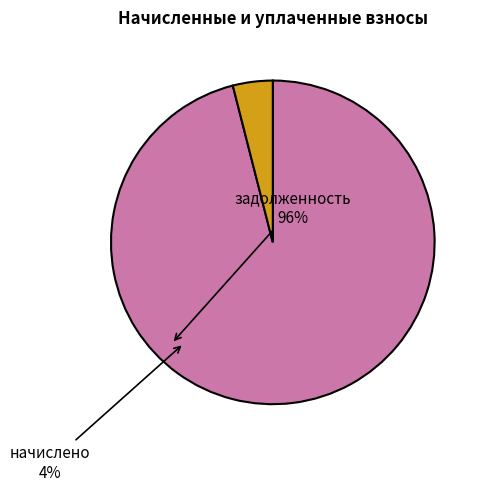

Is there any slice that represents more than half of the pie?

Yes